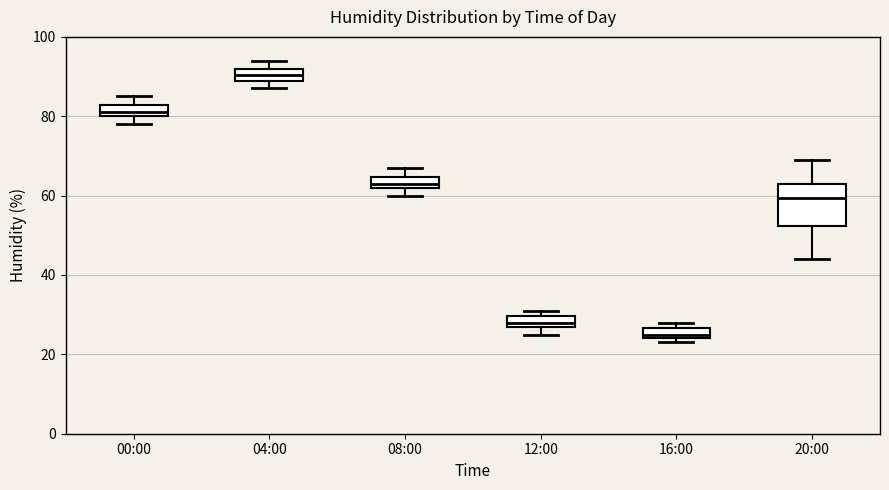

Which box's median line is the lowest?

16:00